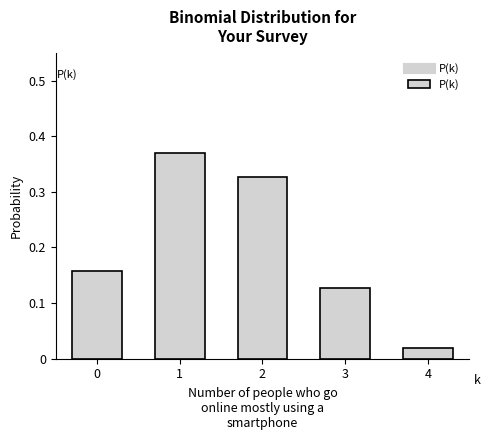

Where is the data nearest to the value 0?

4